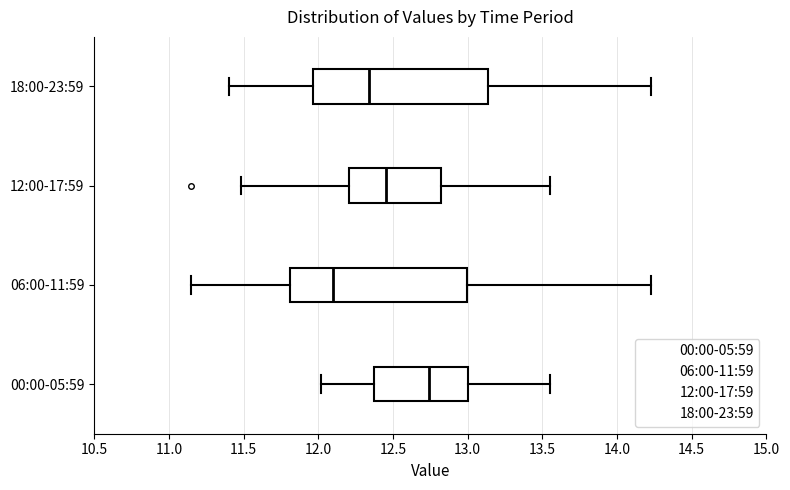

Reading bottom to top, read every box against the x-axis: the position of its median line, the range the box covers, and the ends of its whiskers. The values are not printed on the chart, so give them approximately, as read against the axis.

00:00-05:59: median 12.75, box 12.40 to 13.00, whiskers 12.00 to 13.55
06:00-11:59: median 12.10, box 11.80 to 13.00, whiskers 11.15 to 14.25
12:00-17:59: median 12.45, box 12.20 to 12.80, whiskers 11.50 to 13.55
18:00-23:59: median 12.35, box 11.95 to 13.15, whiskers 11.40 to 14.25